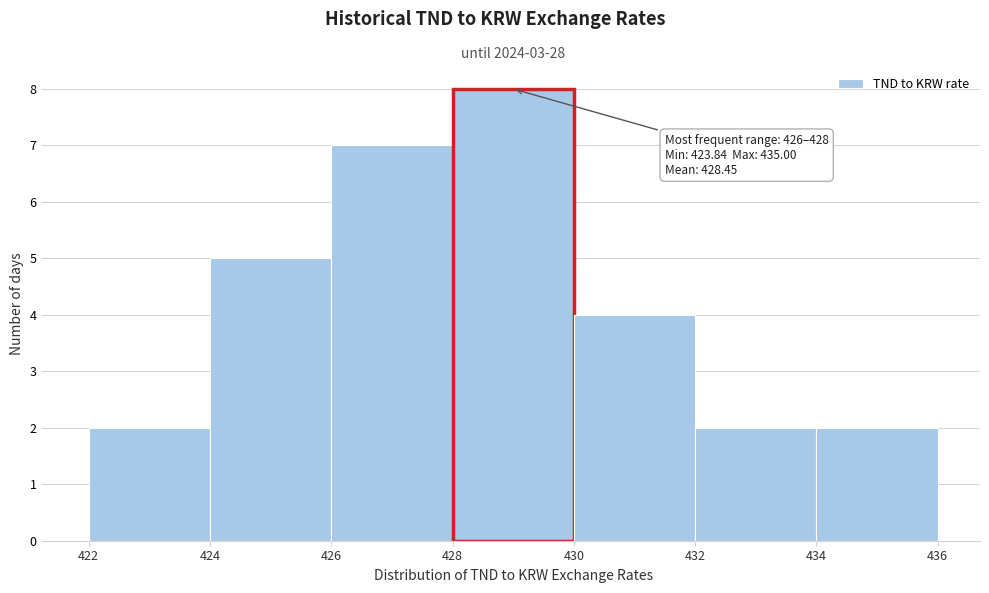

Over which range of the x-axis is the bar tallest?

428 to 430